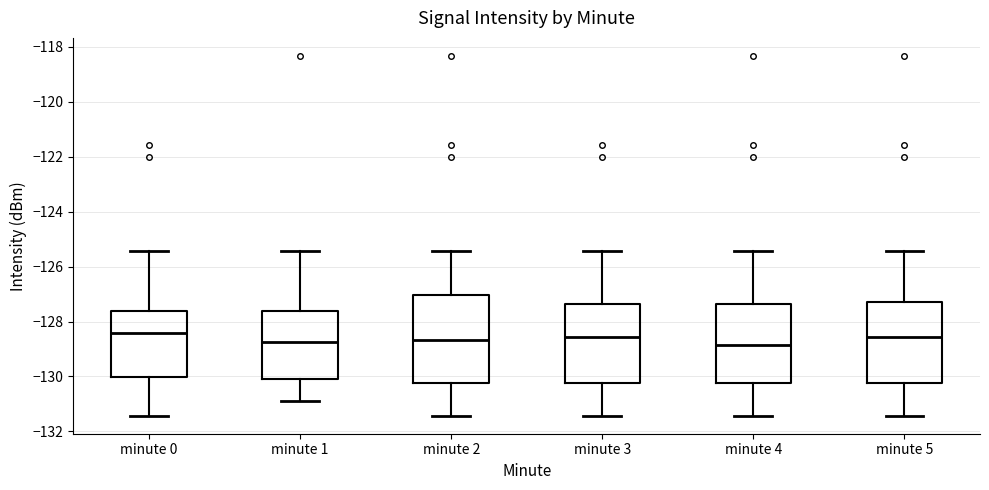

Where does the lower whisker of the box for minute 4 end on the y-axis? The values are not printed on the chart, so give them approximately, as read against the axis.

-131.4